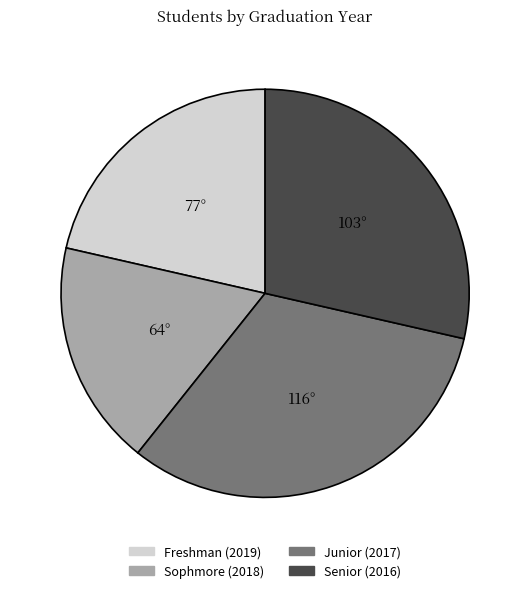

Which has a higher value, Junior (2017) or Sophmore (2018)?

Junior (2017)